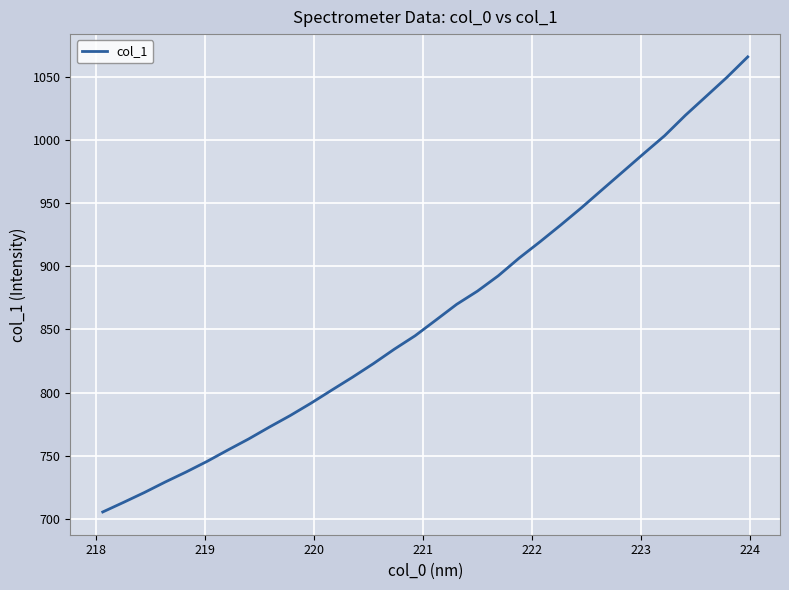

What is the maximum value shown in the chart?

1065.9